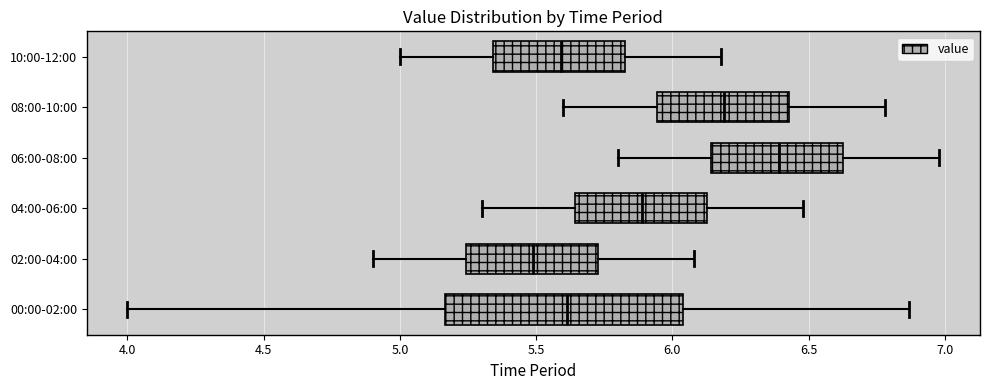

Which box has the furthest to the right median line?

06:00-08:00